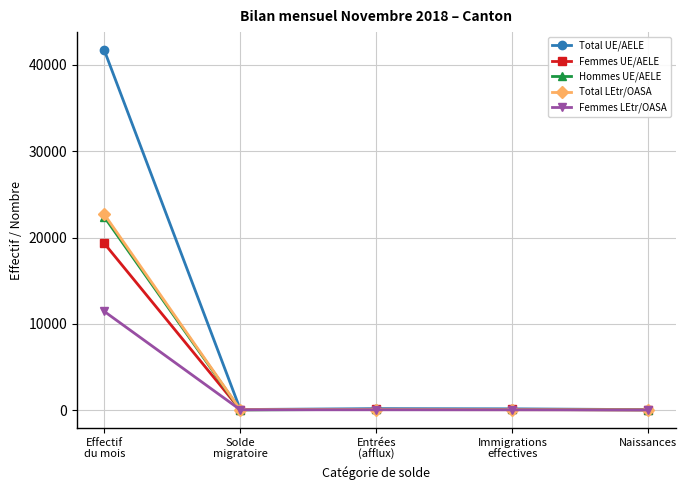

Which series has the widest spread of values?

Total UE/AELE